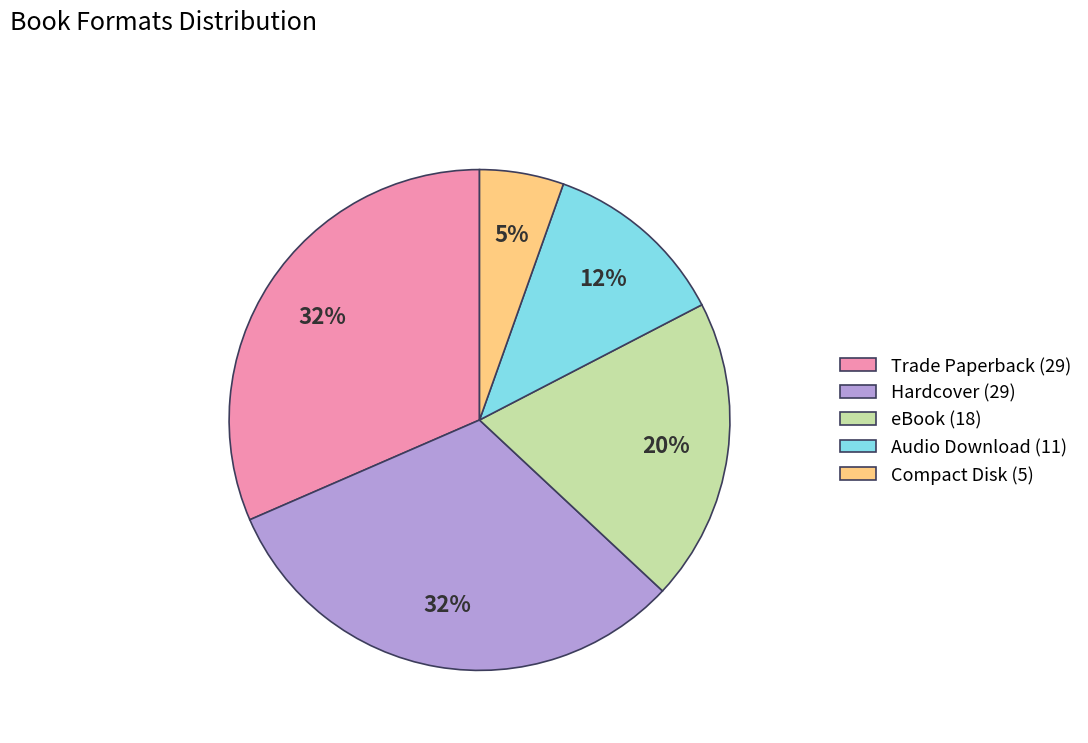

Is it true that Compact Disk is 1% of the pie?

False